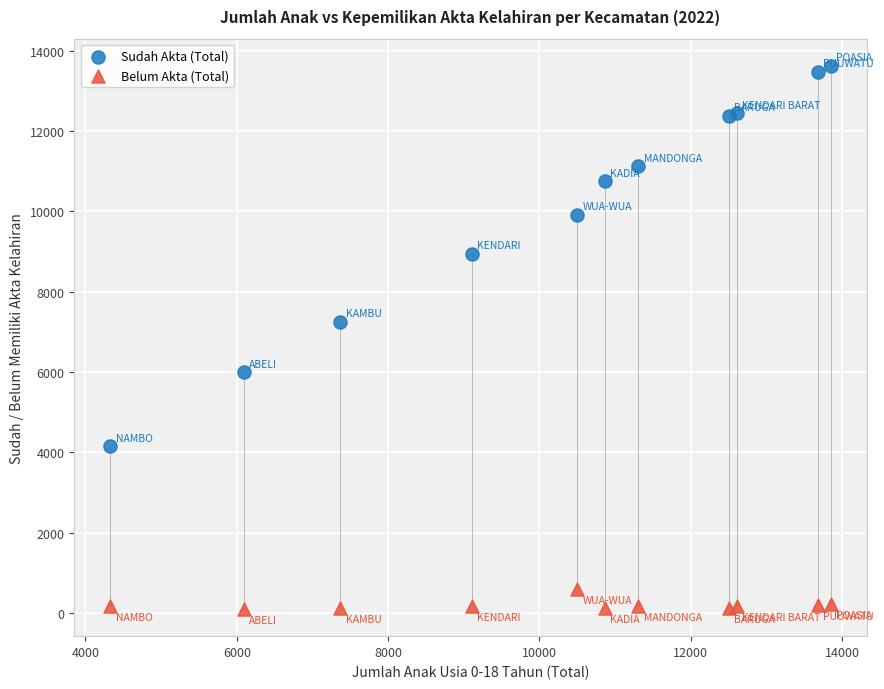

Across all data points, what is the range of X values (max minus min)?

9517